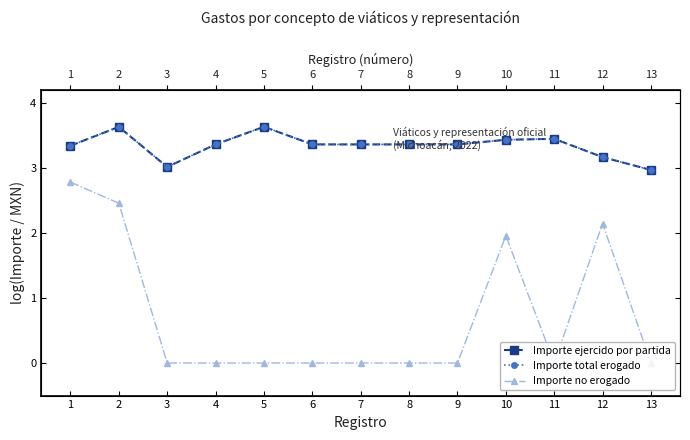

How many values in Importe no erogado are above zero?

4